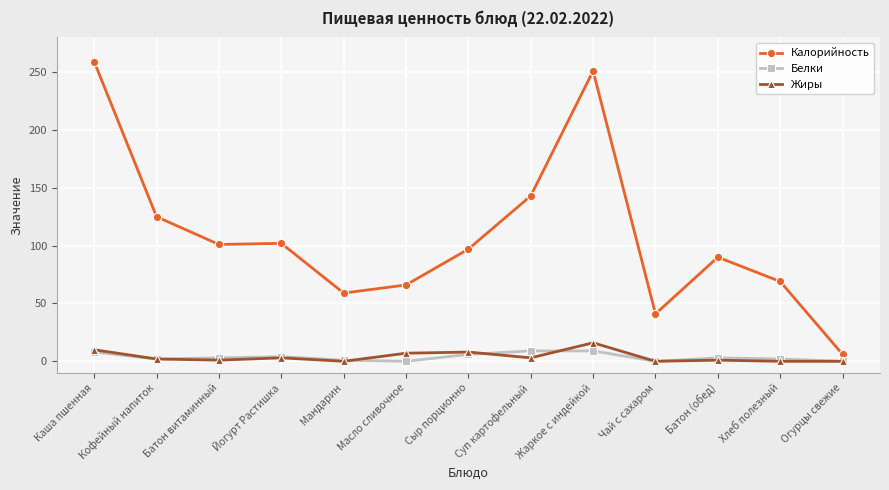

What is the total value across all series at Масло сливочное?

73